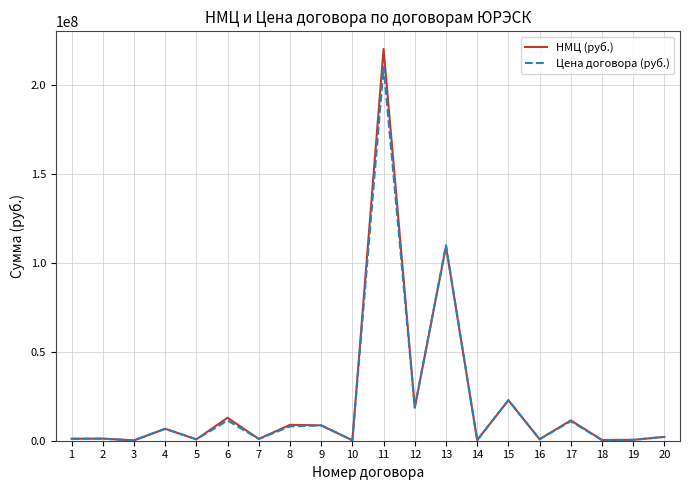

At which label is Цена договора (руб.) closest to 105084804?

13